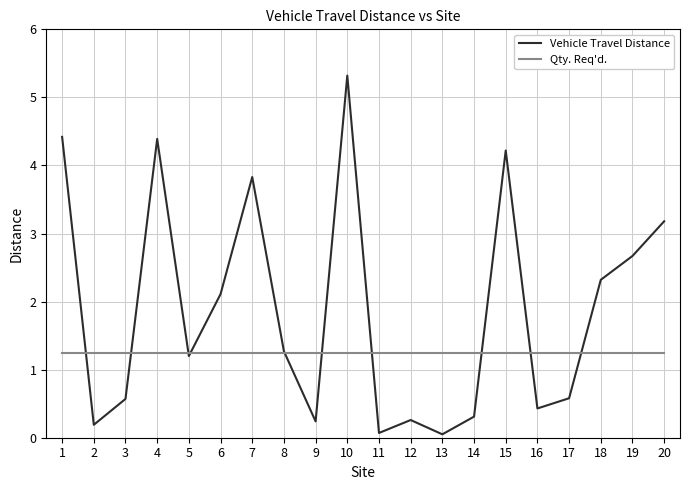

At which label does Vehicle Travel Distance reach its peak?

10